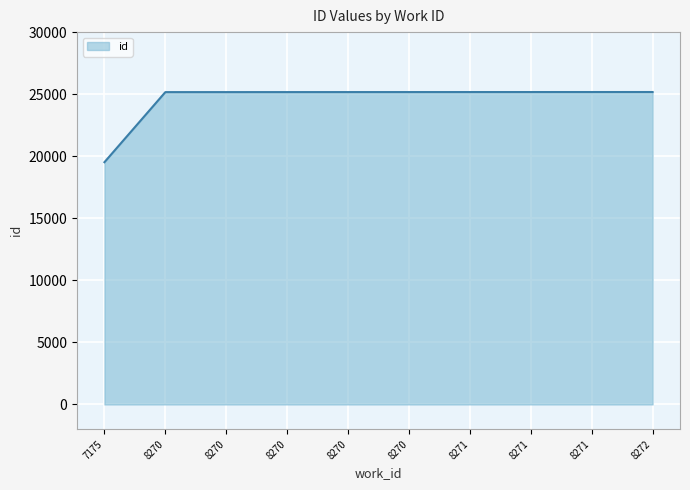

Is this an area chart (filled region under the line)?

Yes